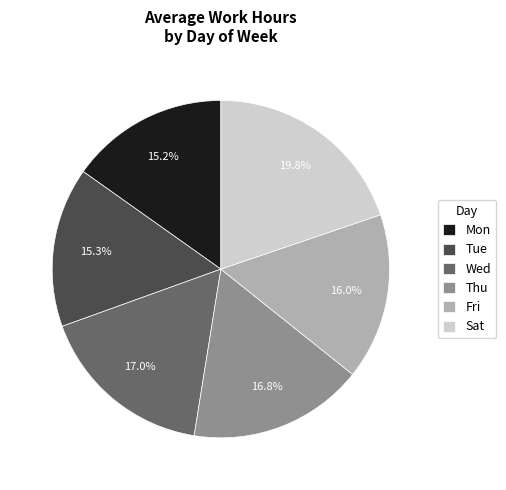

Is there a majority slice in this chart?

No